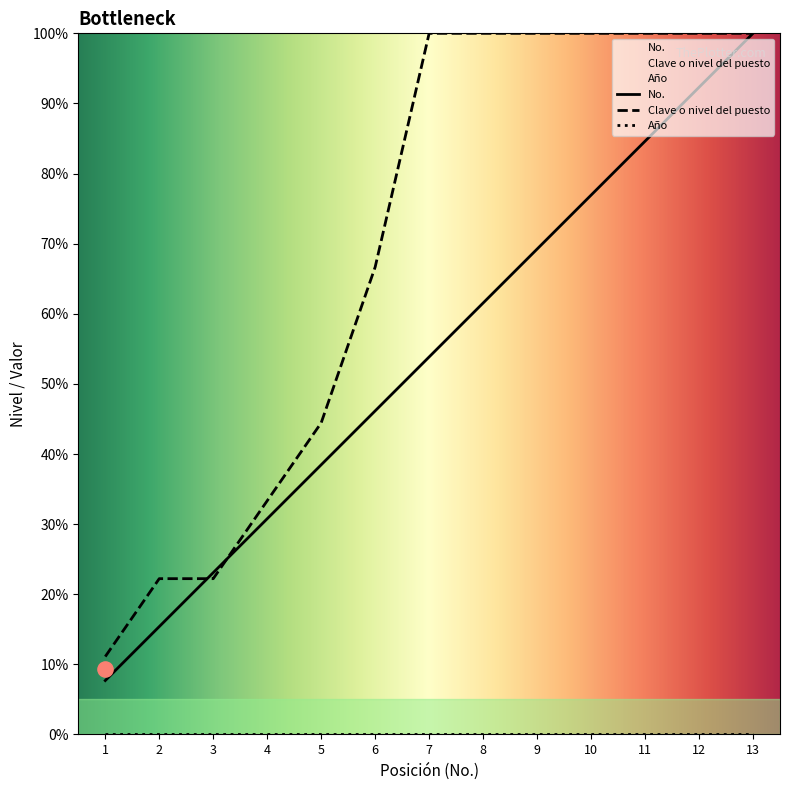

What is the total value across all series at 6?

112.8